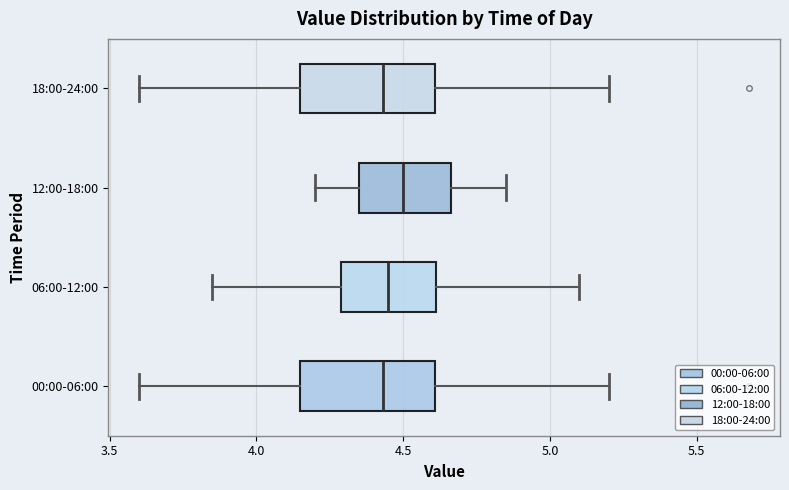

Reading bottom to top, read every box against the x-axis: the position of its median line, the range the box covers, and the ends of its whiskers. The values are not printed on the chart, so give them approximately, as read against the axis.

00:00-06:00: median 4.45, box 4.15 to 4.60, whiskers 3.60 to 5.20
06:00-12:00: median 4.45, box 4.30 to 4.60, whiskers 3.85 to 5.10
12:00-18:00: median 4.50, box 4.35 to 4.65, whiskers 4.20 to 4.85
18:00-24:00: median 4.45, box 4.15 to 4.60, whiskers 3.60 to 5.20